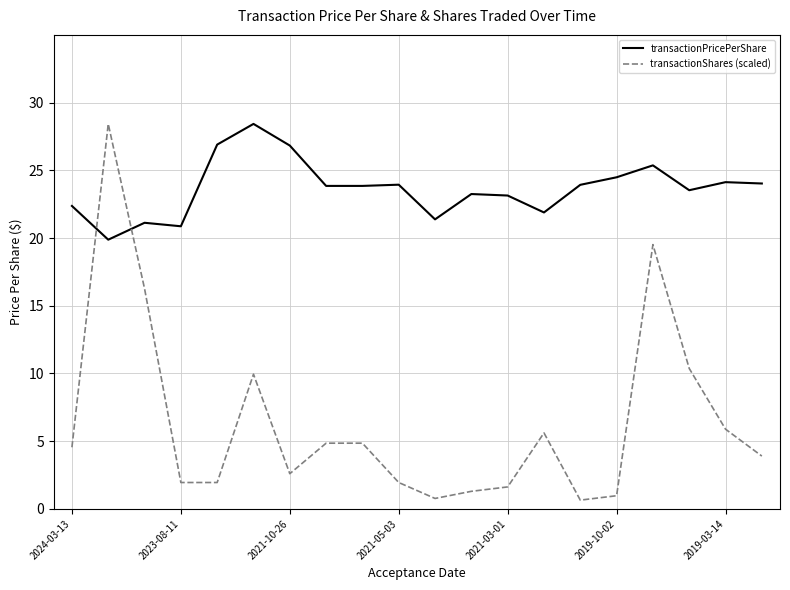

Which series has the largest total across all categories?

transactionPricePerShare